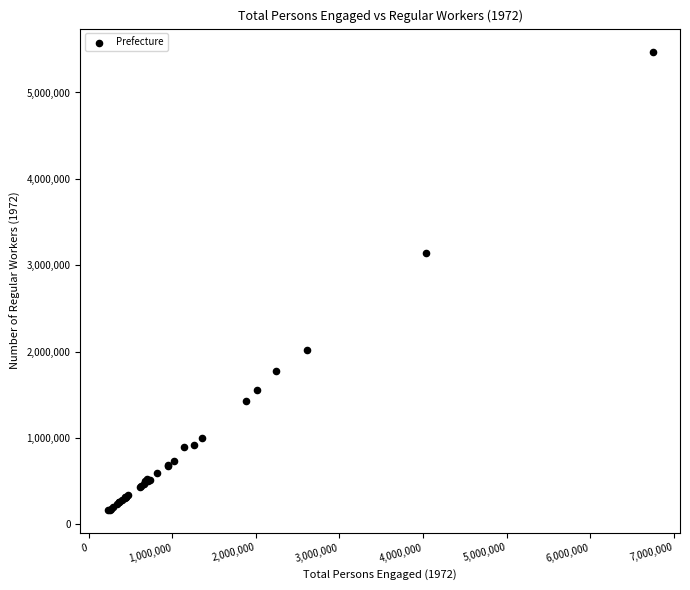

What Y value in the scatter plot is closest to 2821130?

3144918